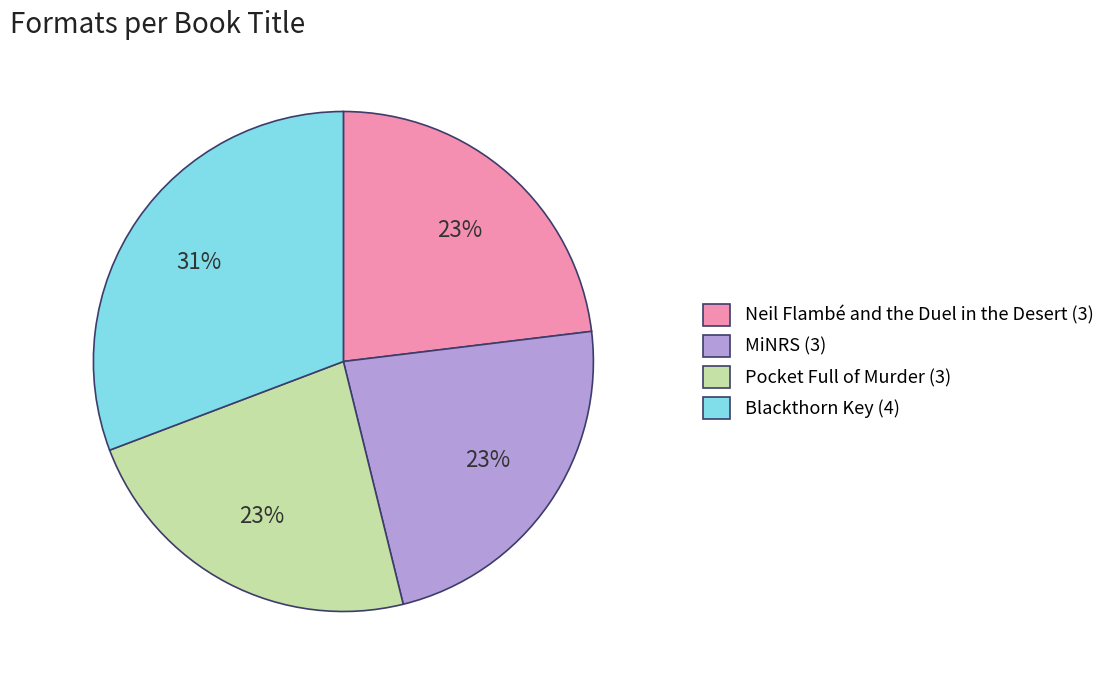

Is it true that MiNRS is 23% of the pie?

True